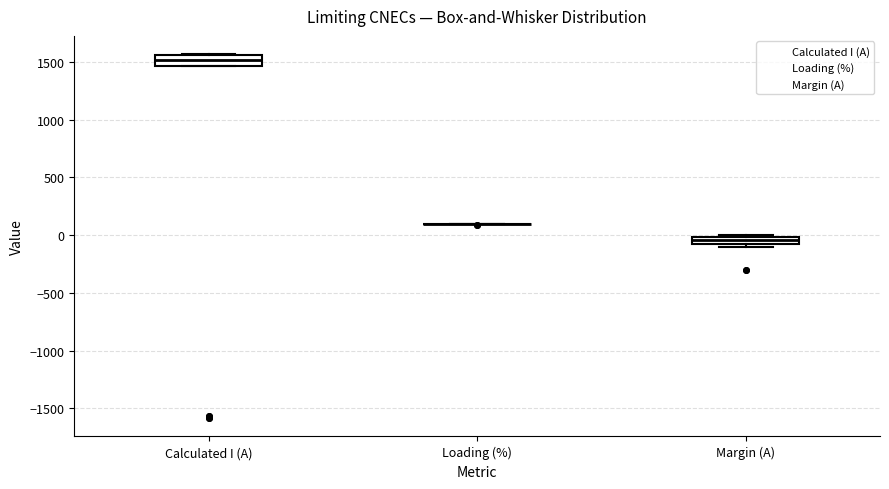

Where is the lower edge of the box for Margin (A) on the y-axis? The values are not printed on the chart, so give them approximately, as read against the axis.

-50